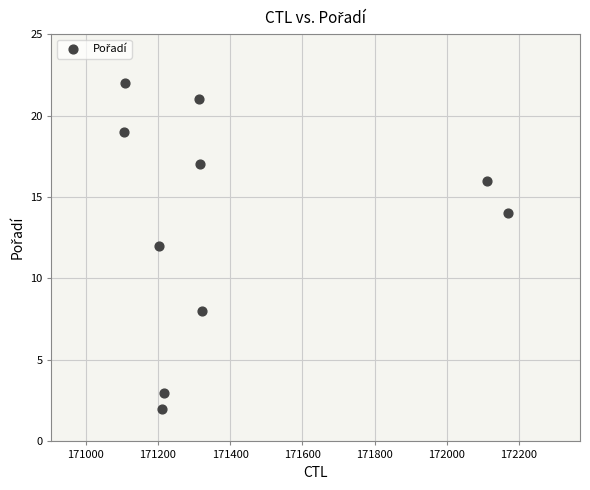

What is the range of X values (max minus min)?

1064